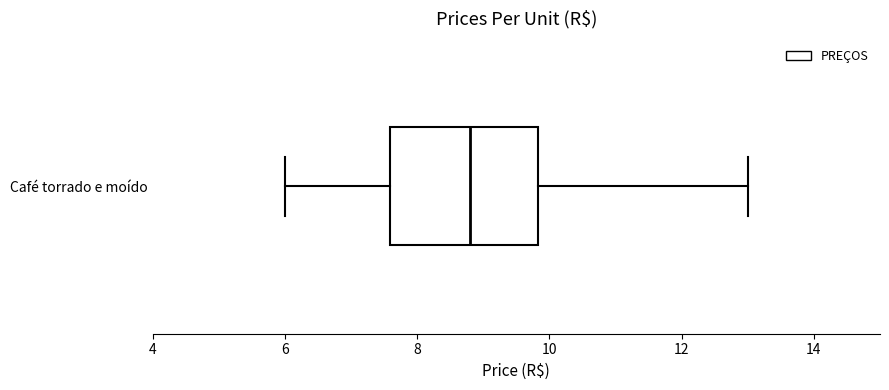

Transcribe this box plot: give where the median line is, the range the box spans, and where the two whiskers end, as read against the x-axis. The values are not printed on the chart, so give them approximately, as read against the axis.

median 8.8, box 7.6 to 9.8, whiskers 6.0 to 13.0